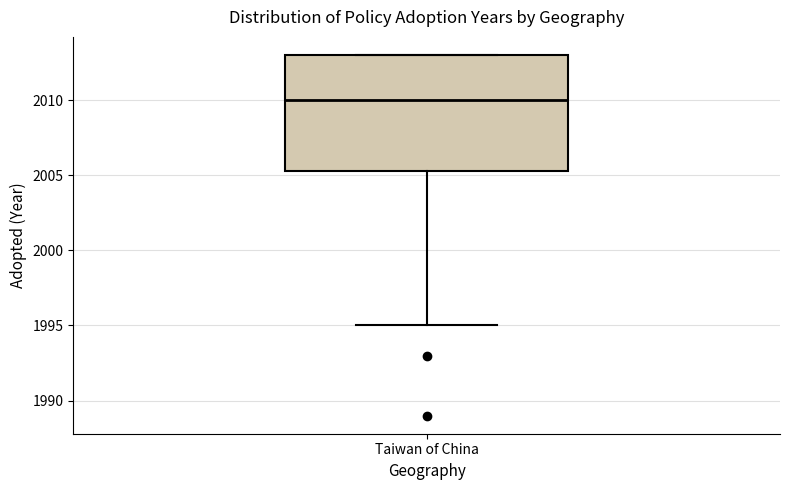

Where does the median line of the box for Taiwan of China sit on the y-axis? The values are not printed on the chart, so give them approximately, as read against the axis.

2010.0